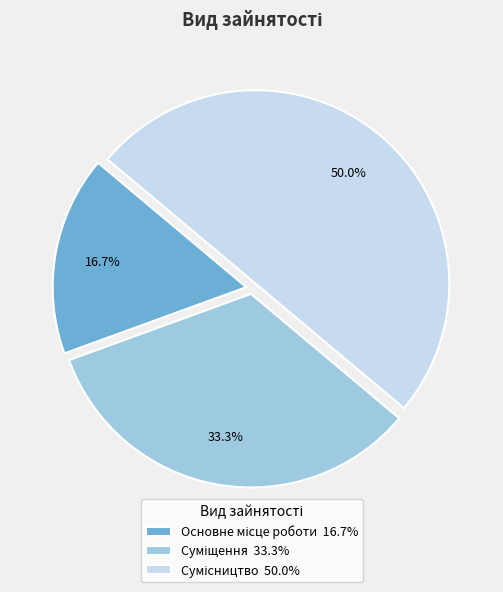

Count the number of slices in the pie.

3